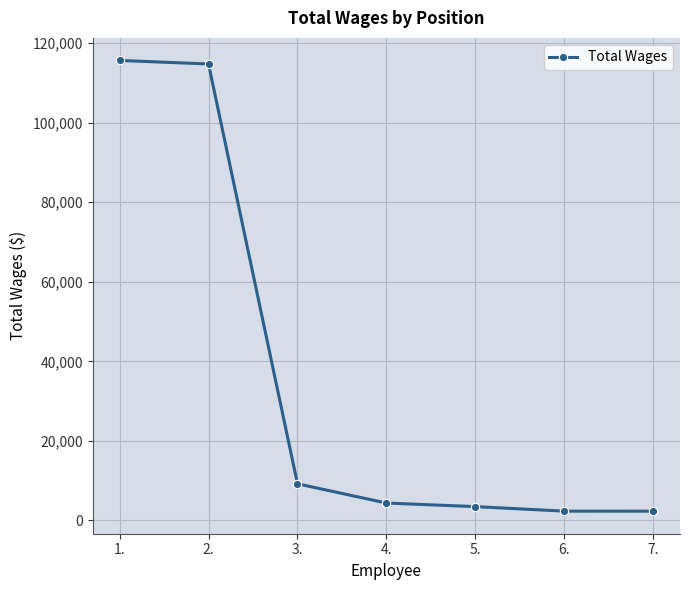

True or false: there are more than 2 points higher than both neighbors.

False